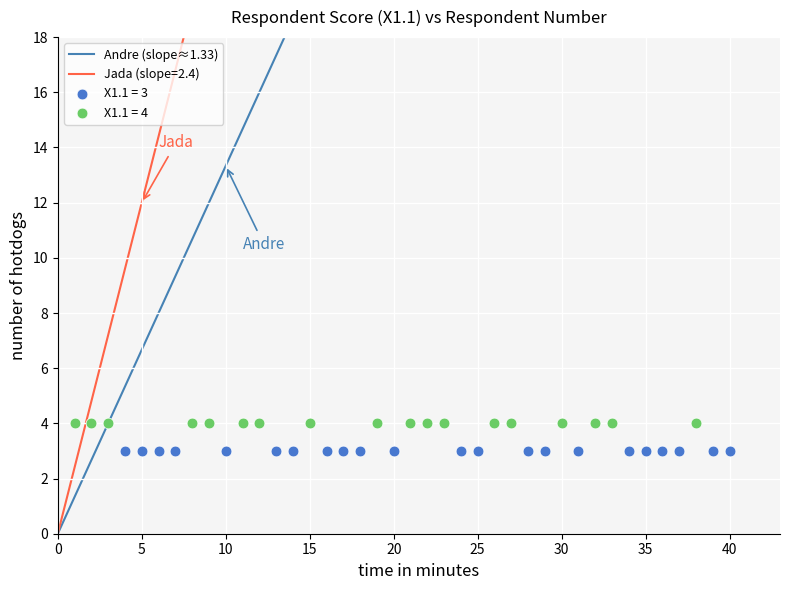

Which series contains the highest Y value?

X1.1 = 4